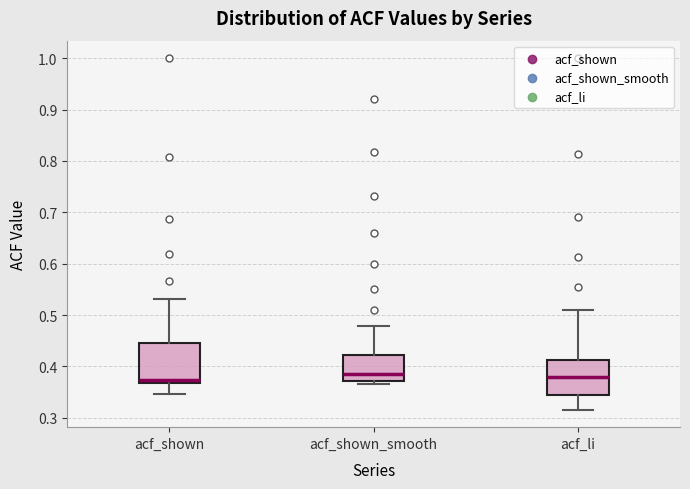

Reading left to right, read every box against the y-axis: the position of its median line, the range the box covers, and the ends of its whiskers. The values are not printed on the chart, so give them approximately, as read against the axis.

acf_shown: median 0.37 (just above the box's lower edge), box 0.37 to 0.45, whiskers 0.35 to 0.53
acf_shown_smooth: median 0.39, box 0.37 to 0.42, whiskers 0.37 (just below the box's lower edge) to 0.48
acf_li: median 0.38, box 0.34 to 0.41, whiskers 0.32 to 0.51